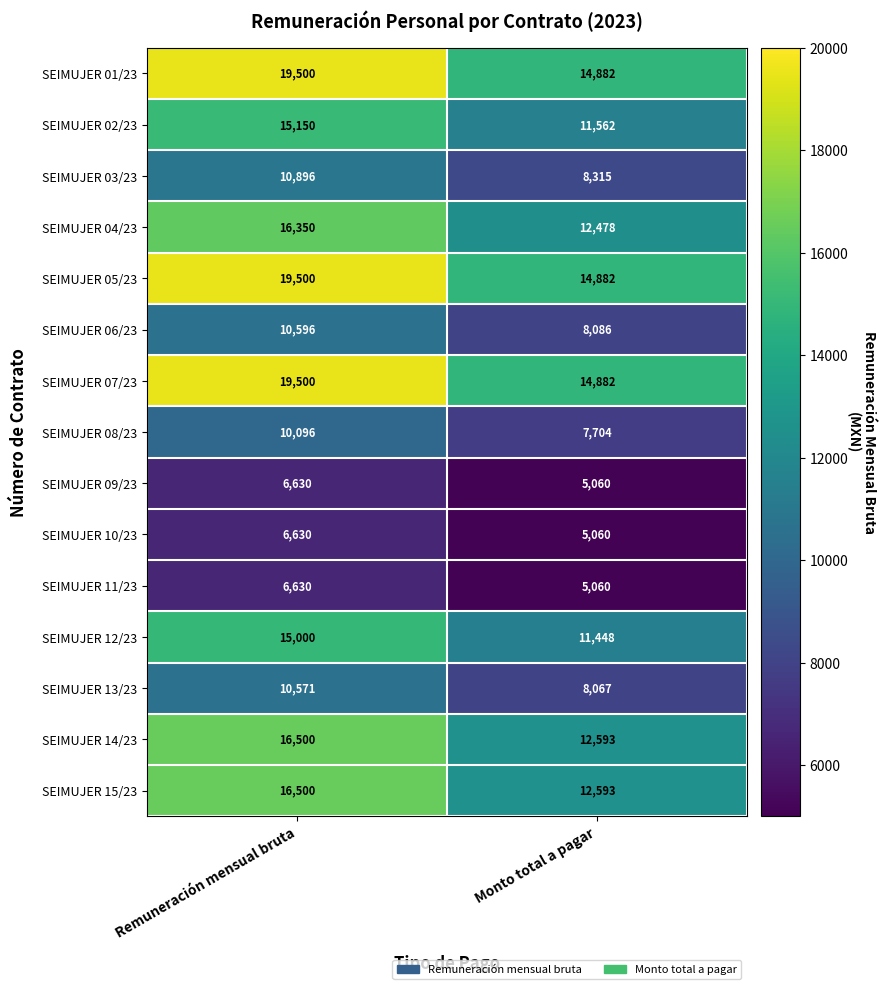

The SEIMUJER 14/23 series shows 12593 at Monto total a pagar. True or false?

True